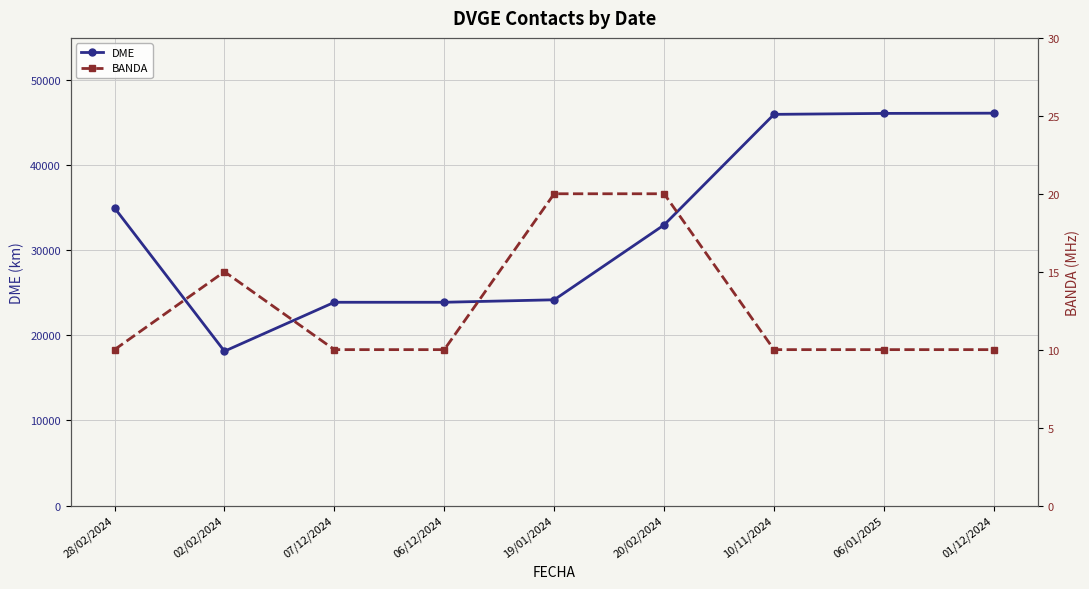

At which label does DME first exceed 33002?

28/02/2024